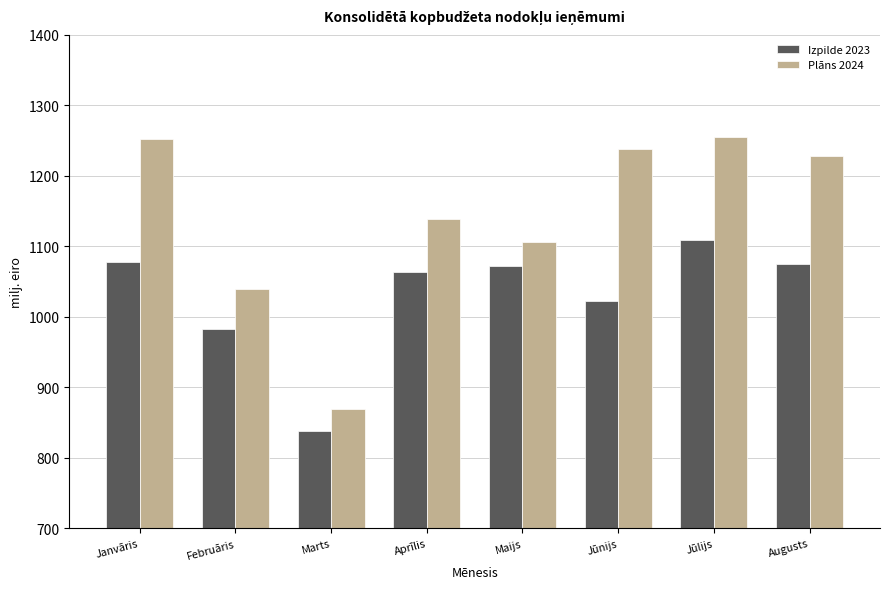

Which series has the largest range (max minus min)?

Plāns 2024